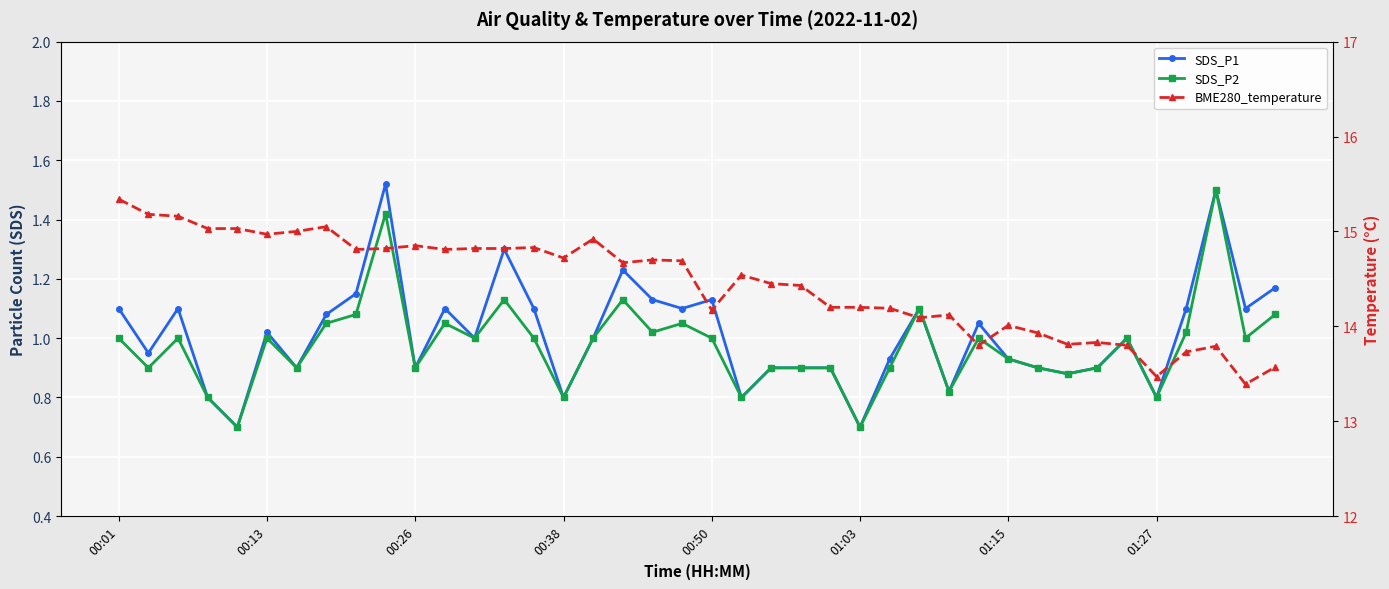

What is the maximum value for SDS_P1?

1.5